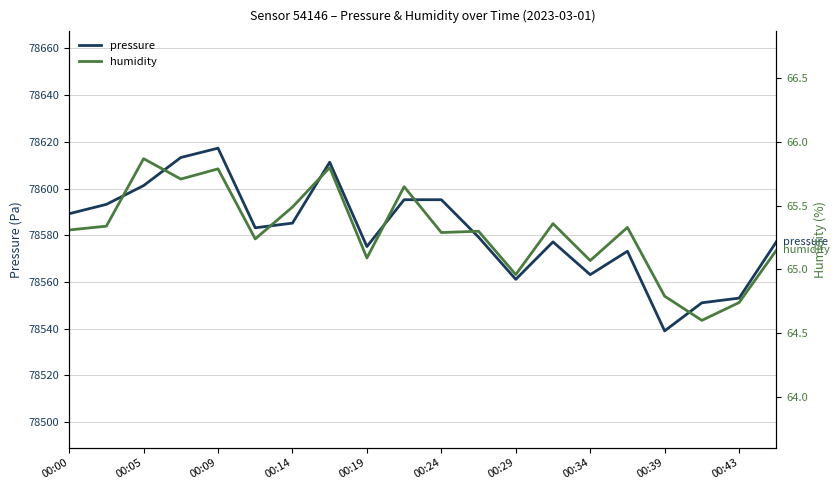

Which series has the widest spread of values?

pressure